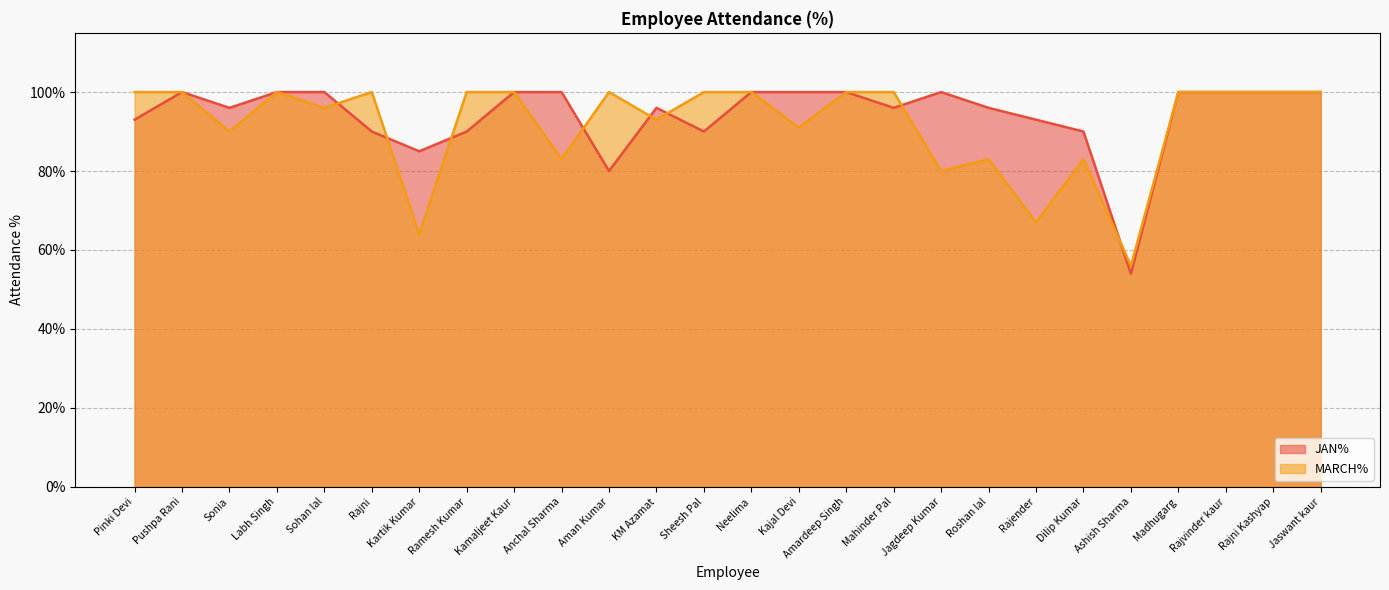

Which has a higher value, Pinki Devi or Rajni?

Pinki Devi